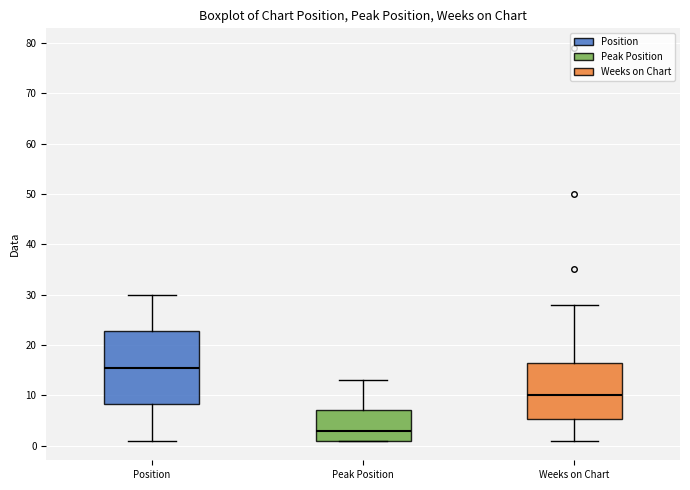

Comparing the boxes themselves (not the whiskers), which one is the tallest?

Position